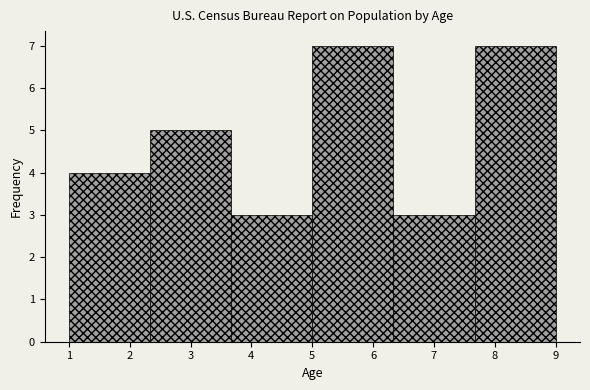

How tall is the bar that spans 2.3 to 3.7 on the x-axis? Neither the bar edges nor the heights are printed on the chart, so give them approximately, as read against the axes.

5